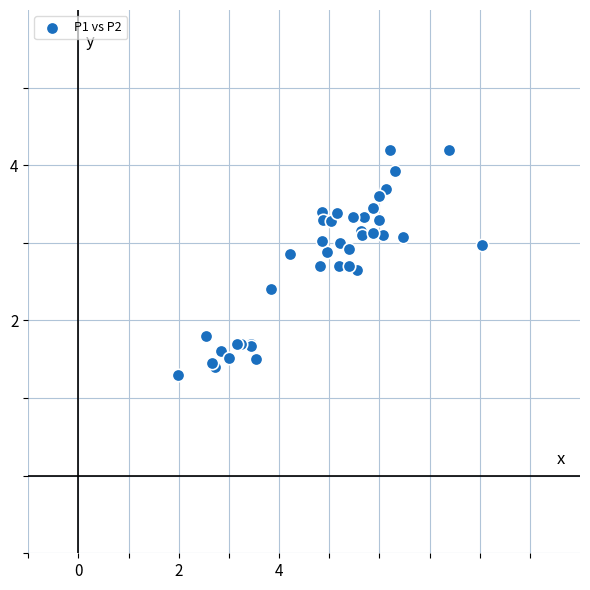

What Y value in the scatter plot is closest to 2?

1.8